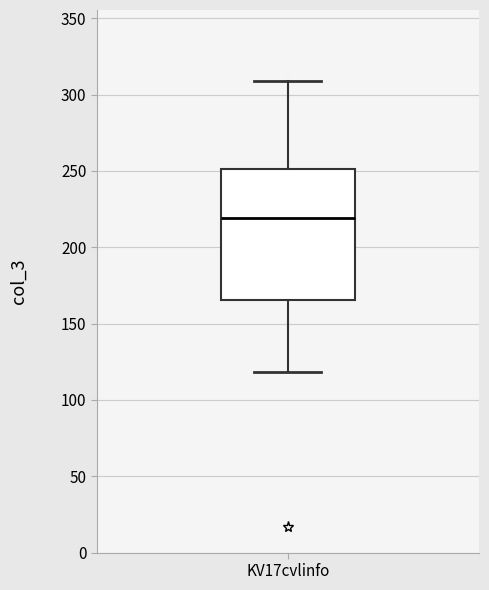

Transcribe this box plot: give where the median line is, the range the box spans, and where the two whiskers end, as read against the y-axis. The values are not printed on the chart, so give them approximately, as read against the axis.

median 220, box 165 to 250, whiskers 120 to 310